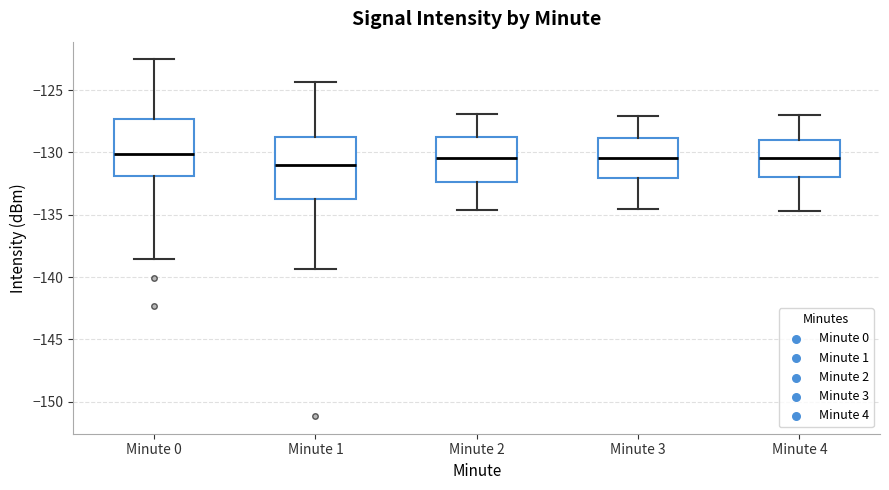

Reading left to right, transcribe this box plot: for each box, give where its median line is, the range the box spans, and where its two whiskers end, as read against the y-axis. The values are not printed on the chart, so give them approximately, as read against the axis.

Minute 0: median -130.0, box -132.0 to -127.5, whiskers -138.5 to -122.5
Minute 1: median -131.0, box -133.5 to -128.5, whiskers -139.5 to -124.5
Minute 2: median -130.5, box -132.5 to -128.5, whiskers -134.5 to -127.0
Minute 3: median -130.5, box -132.0 to -129.0, whiskers -134.5 to -127.0
Minute 4: median -130.5, box -132.0 to -129.0, whiskers -134.5 to -127.0